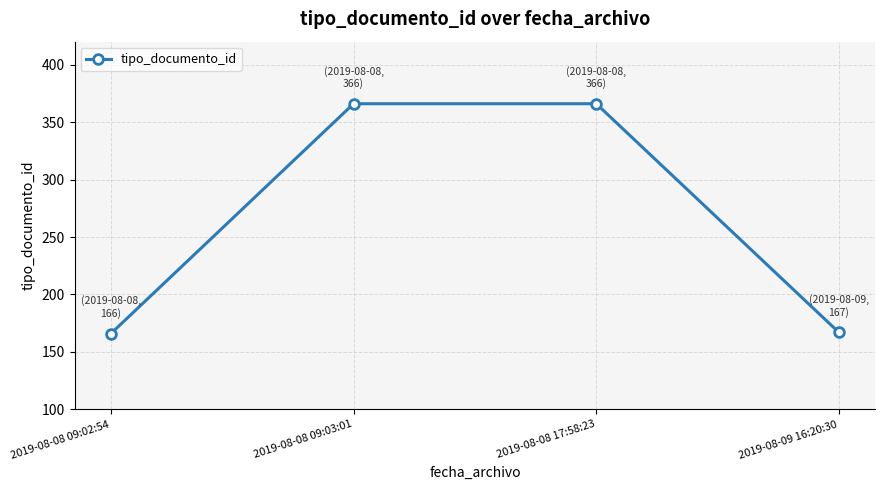

Approximately how many times larger is the value at 2019-08-08 09:02:54 compared to 2019-08-08 09:03:01?

0.5